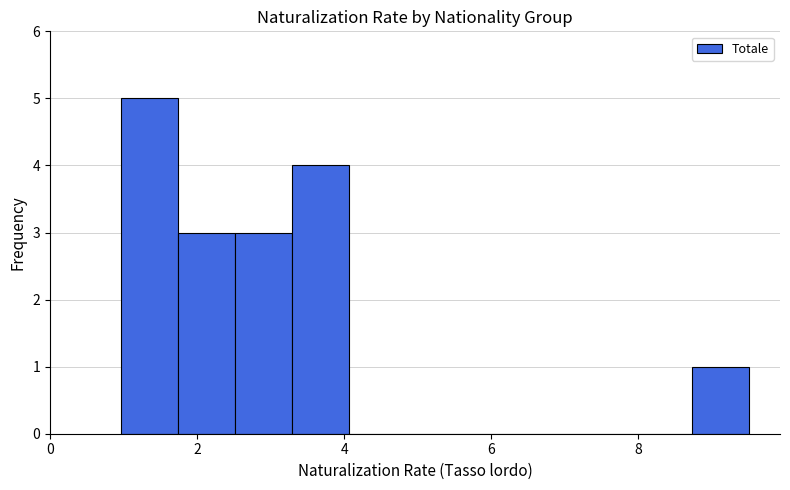

Read against the x-axis, roughly where is the centre of the tallest bar?

1.4